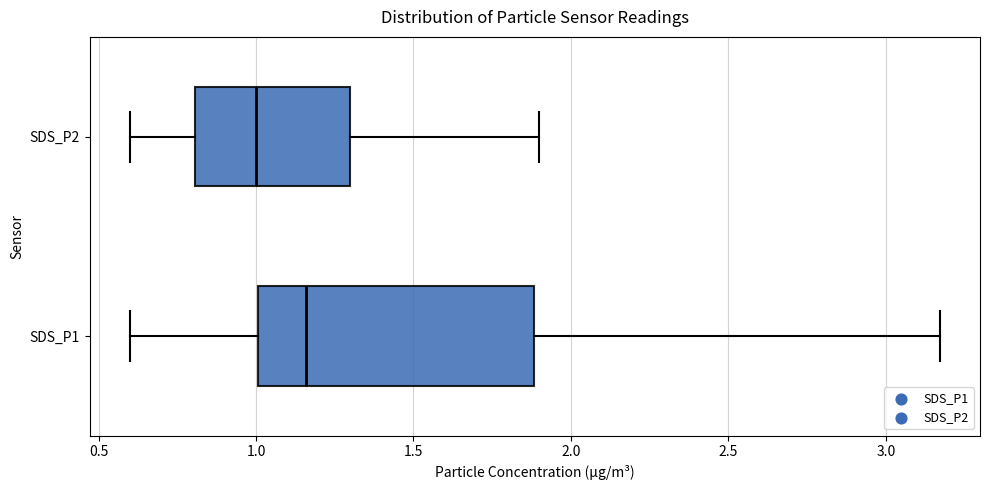

Comparing the boxes themselves (not the whiskers), which one is the widest?

SDS_P1